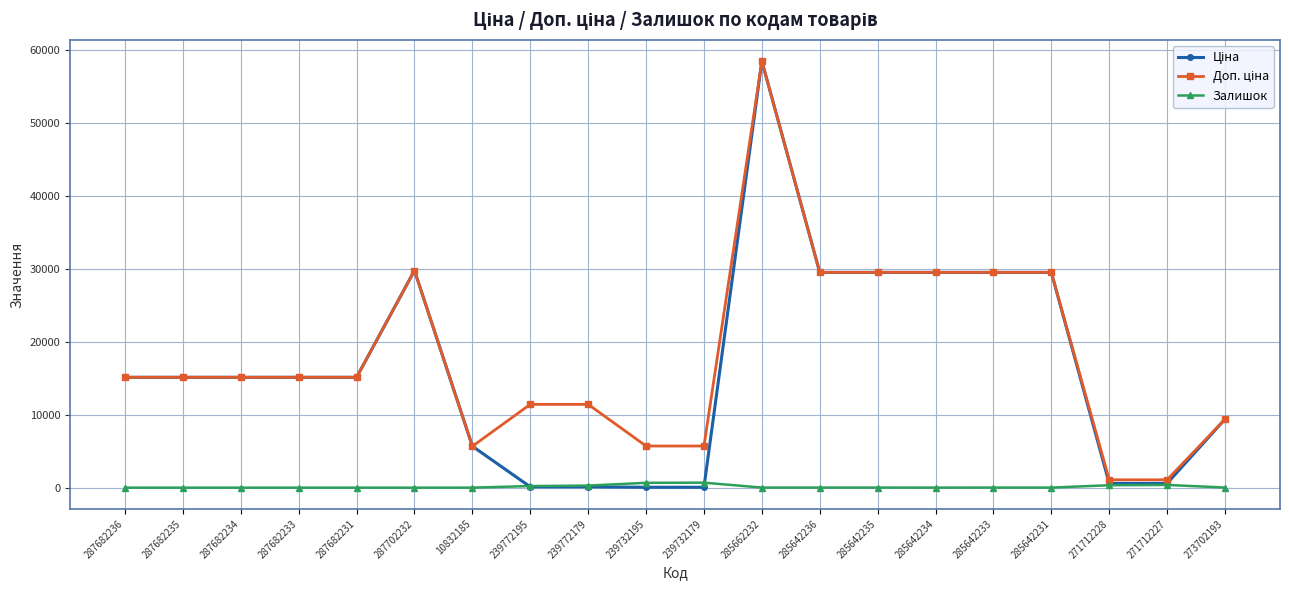

Is it true that Залишок equals 11.0 at 285642231?

True